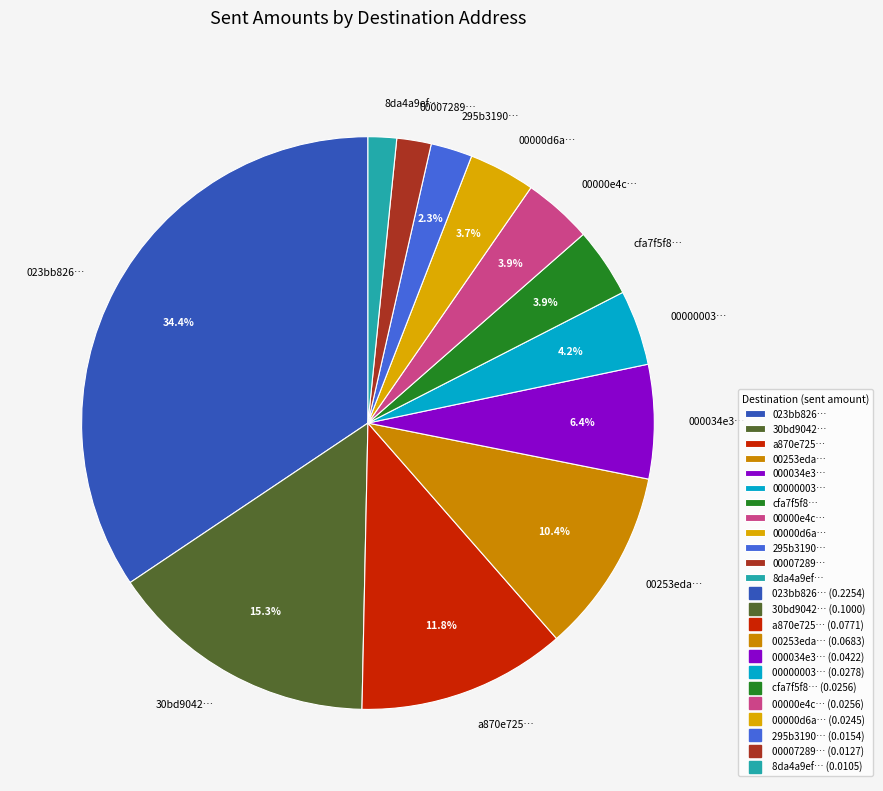

Between 00000003… and 00253eda…, which is larger?

00253eda…